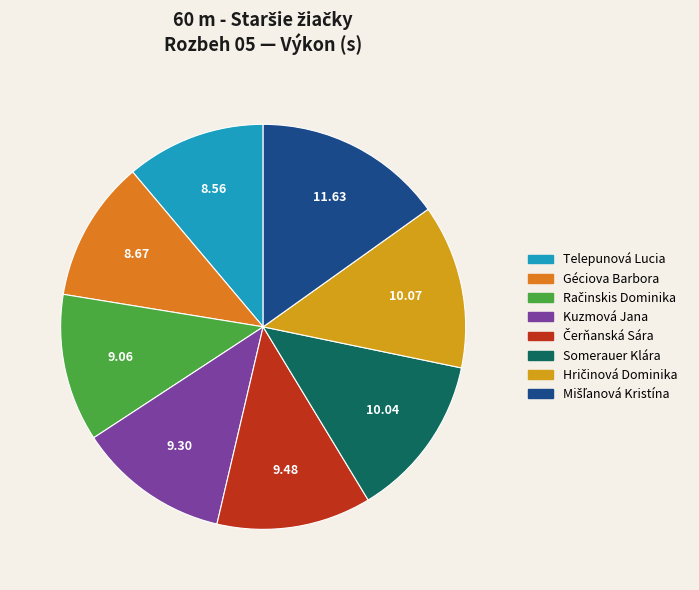

How many slices are in this pie chart?

8